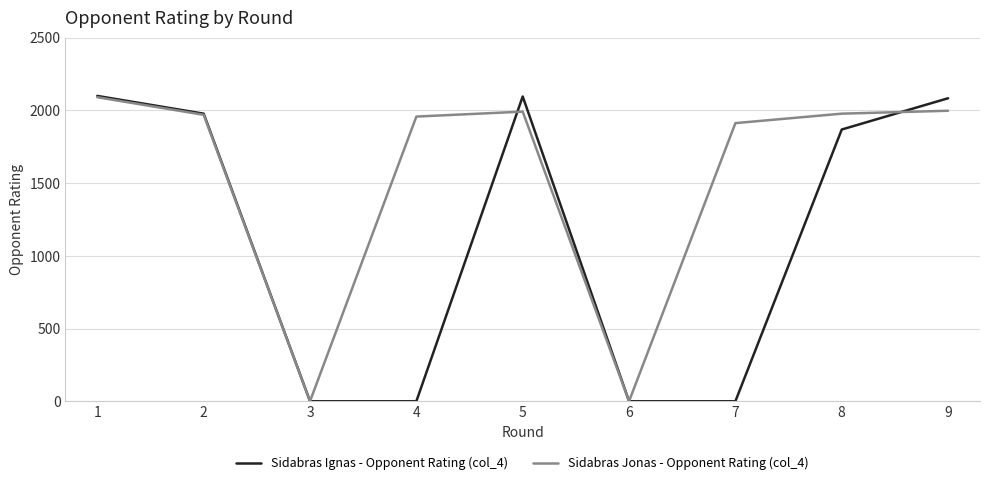

At which category does Sidabras Ignas - Opponent Rating (col_4) reach its first local peak?

5